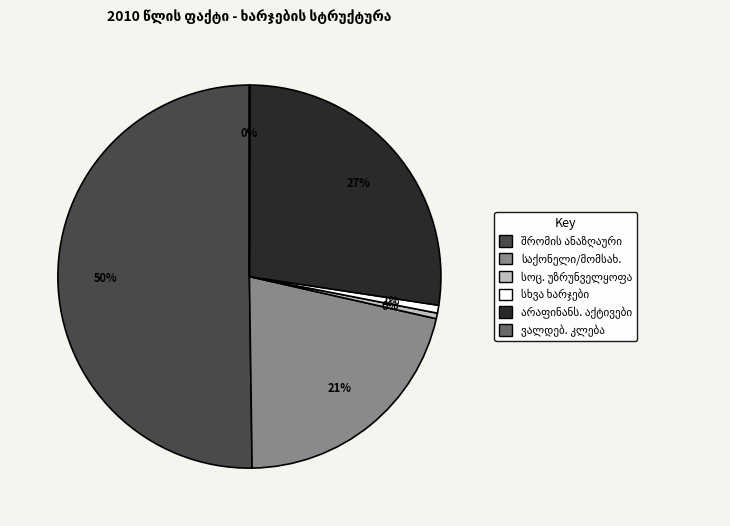

To the nearest percent, what is the average slice percentage?

17%